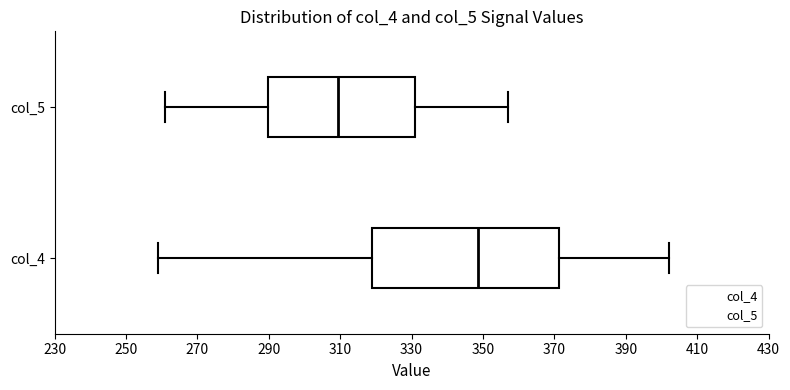

Where does the right whisker of the box for col_4 end on the x-axis? The values are not printed on the chart, so give them approximately, as read against the axis.

402